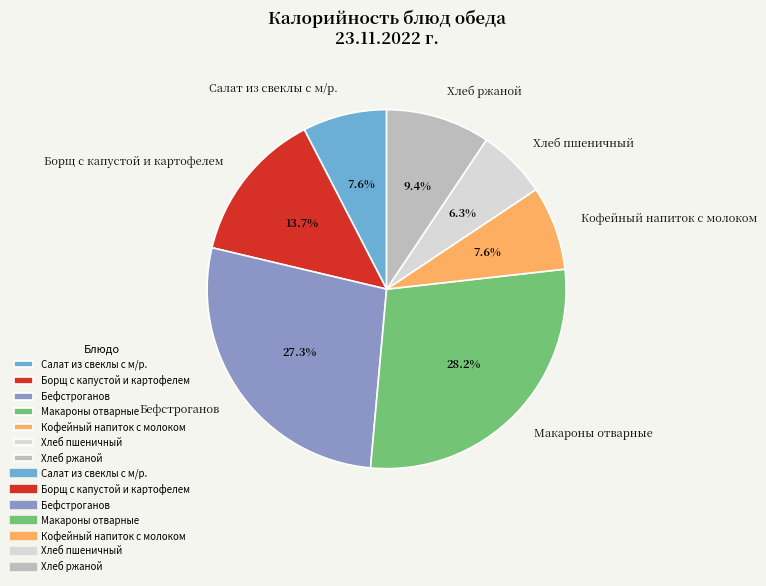

What is the ratio of the value at Борщ с капустой и картофелем to the value at Хлеб ржаной?

1.5